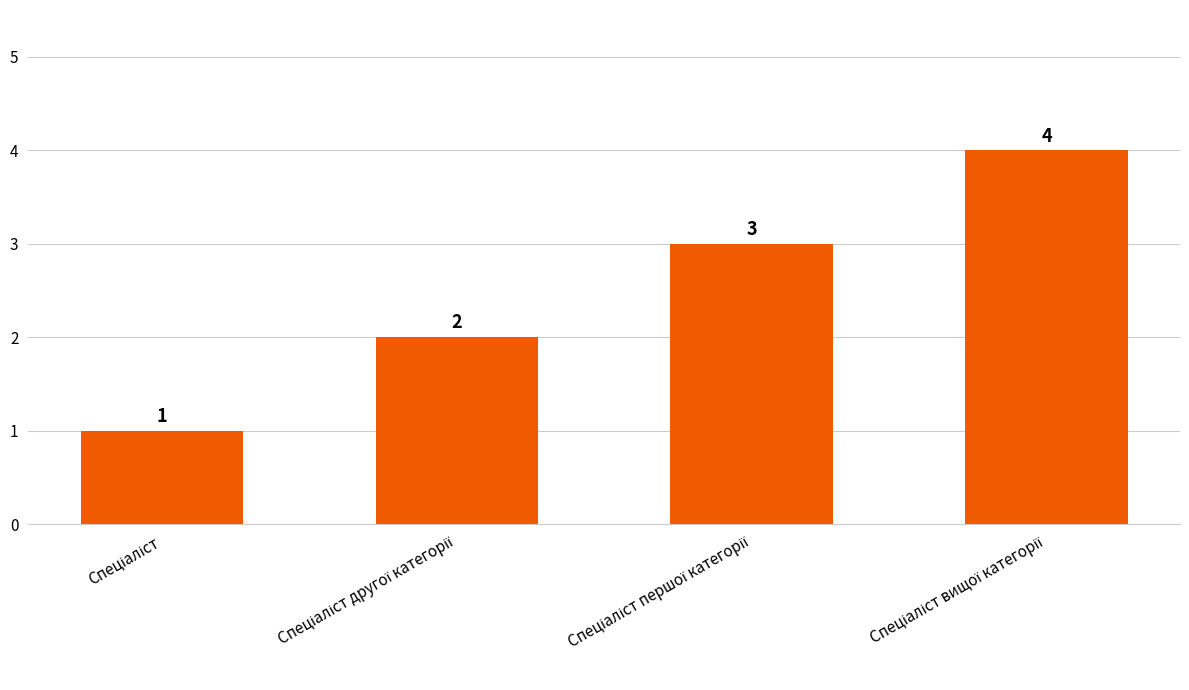

How many values are between 2 and 4?

3